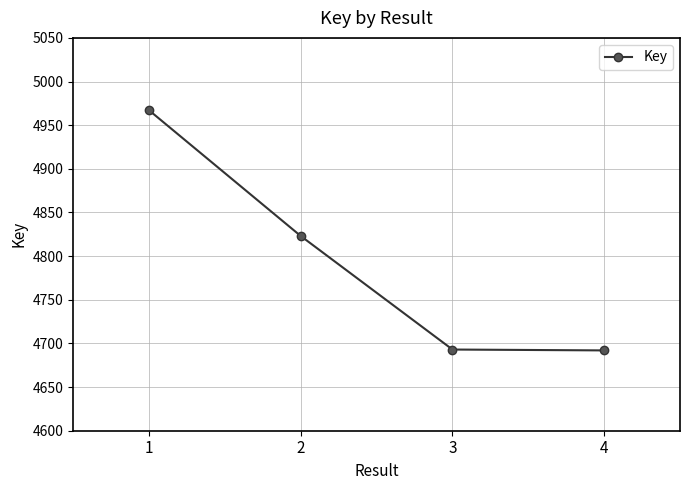

True or false: the data has more than 0 interior local peaks.

False